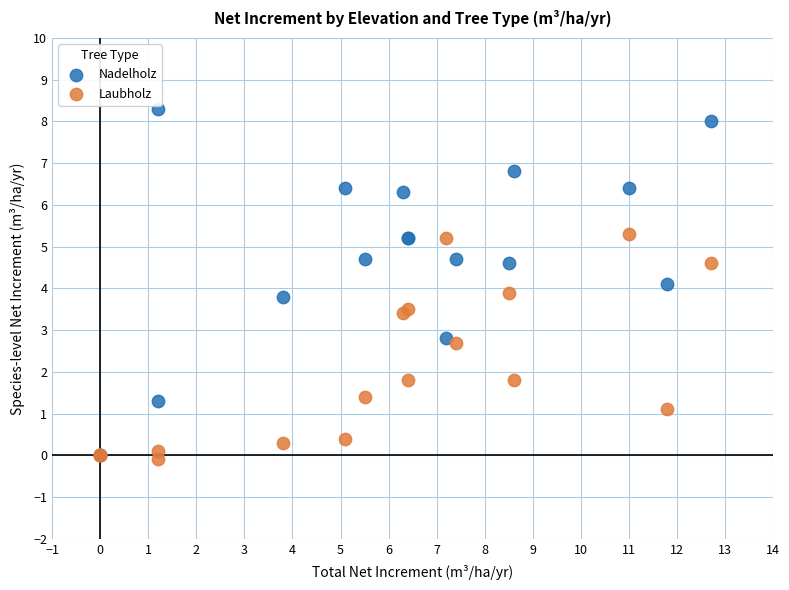

What are all the series names shown in the legend?

Nadelholz, Laubholz